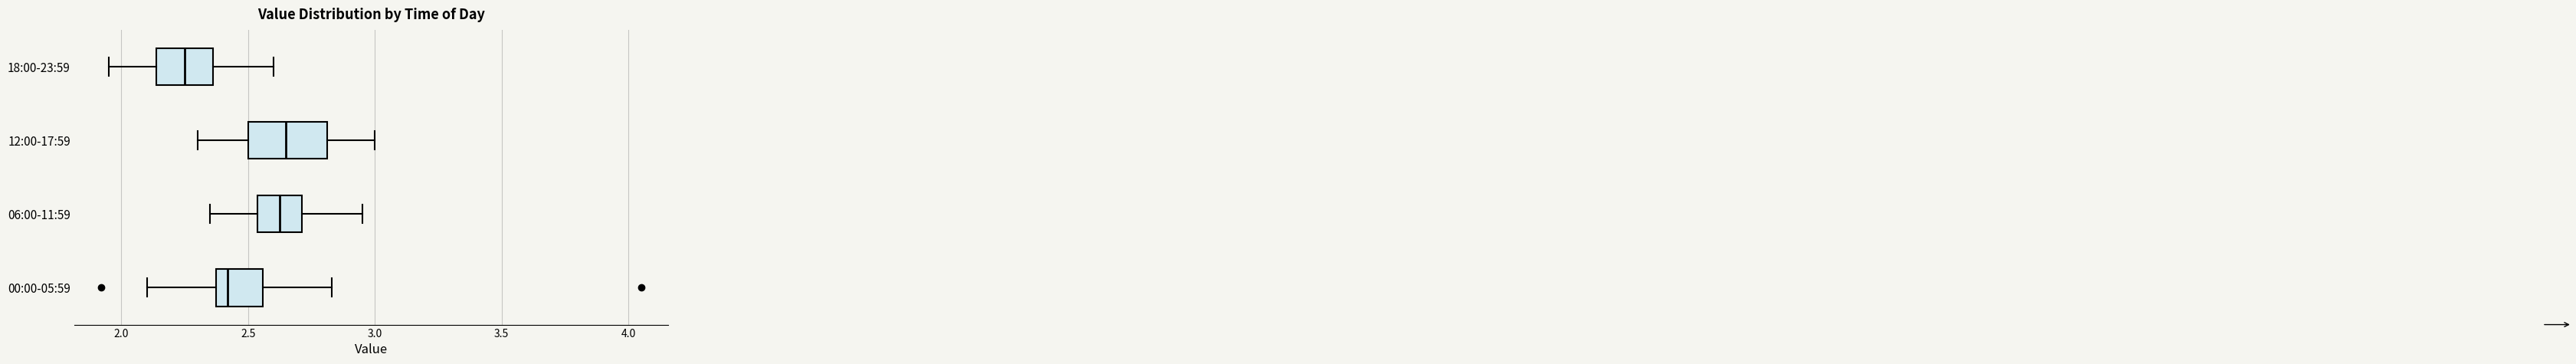

Which box is the widest, from its left edge to its right edge?

12:00-17:59